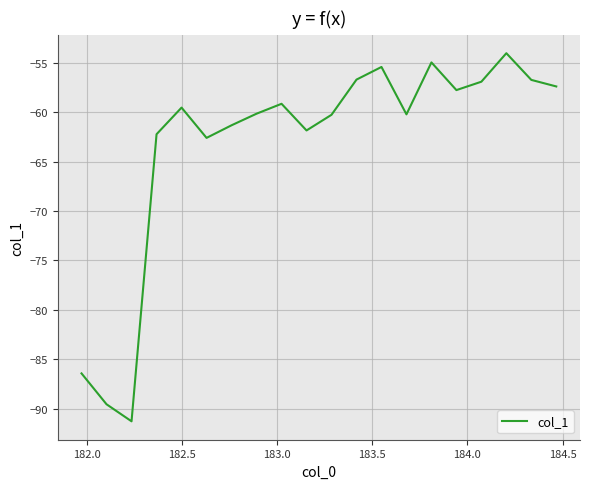

What is the difference between the maximum and minimum values?

37.3